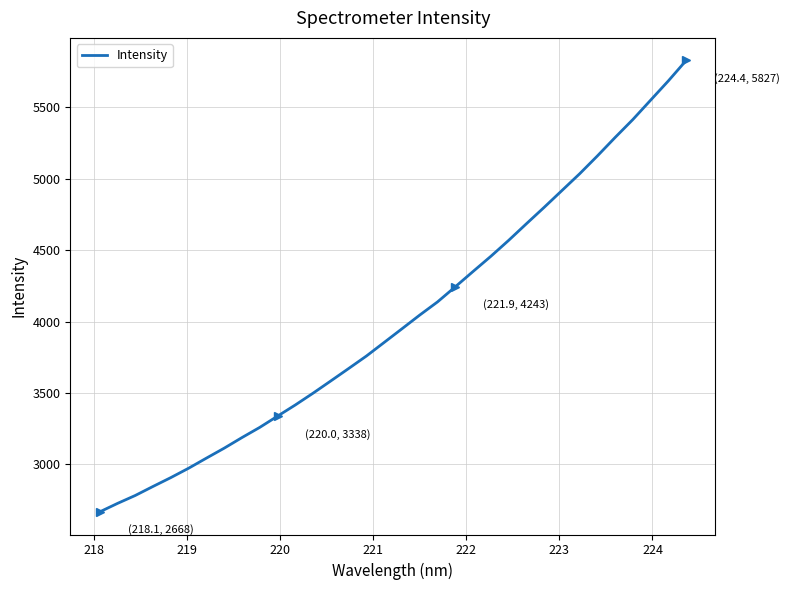

What is the difference between the maximum and minimum values?

3158.8